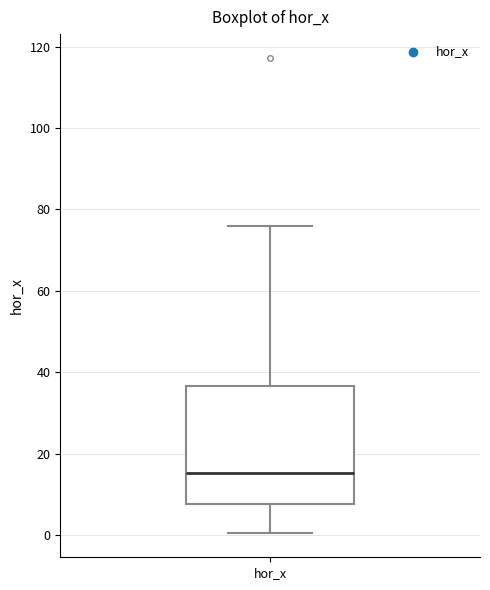

Transcribe this box plot: give where the median line is, the range the box spans, and where the two whiskers end, as read against the y-axis. The values are not printed on the chart, so give them approximately, as read against the axis.

median 16, box 8 to 36, whiskers 0 to 76